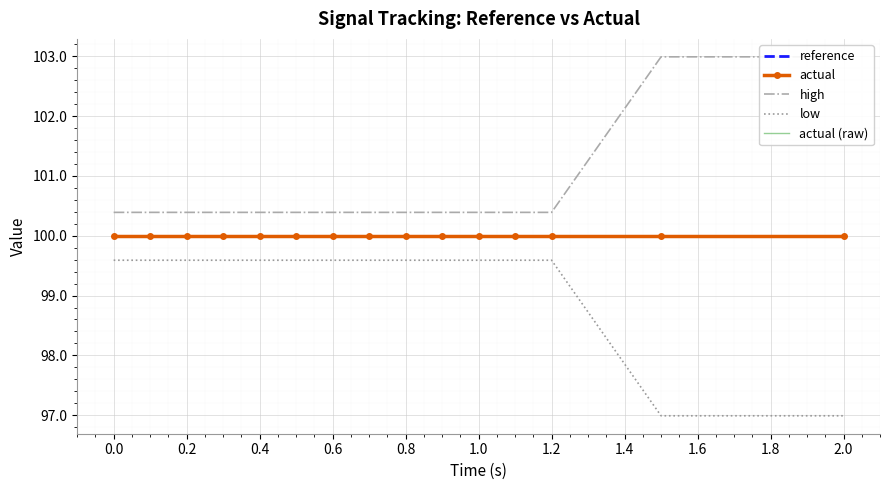

What is the average value of the actual series?

100.0